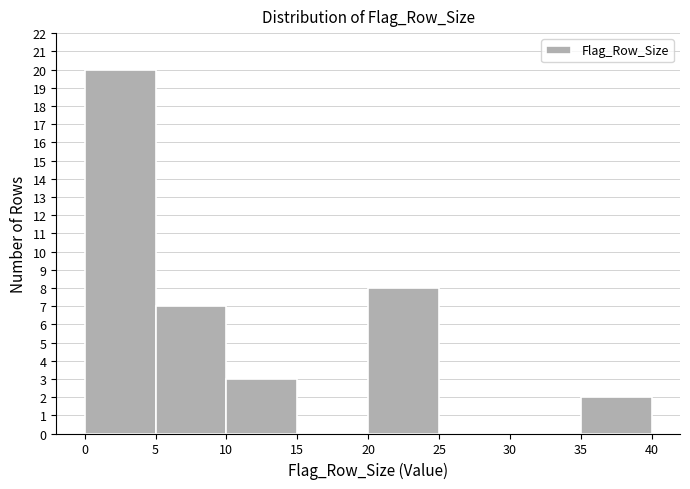

What is the height of the bar covering 10 to 15 on the x-axis? The values are not printed on the chart, so give them approximately, as read against the axis.

3